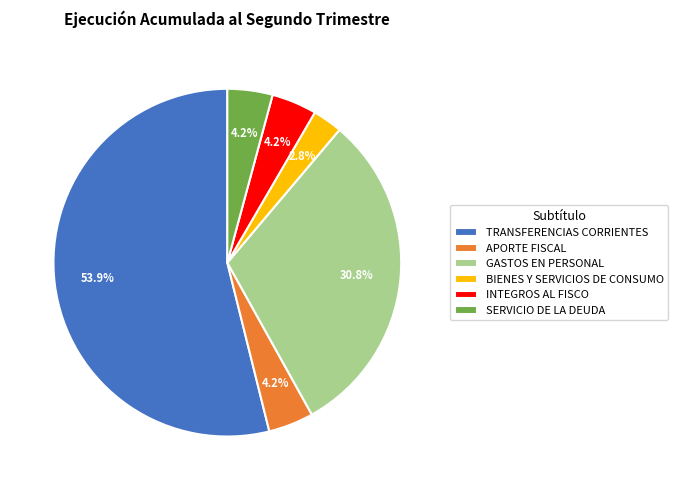

What is the ratio of the value at INTEGROS AL FISCO to the value at SERVICIO DE LA DEUDA?

1.0